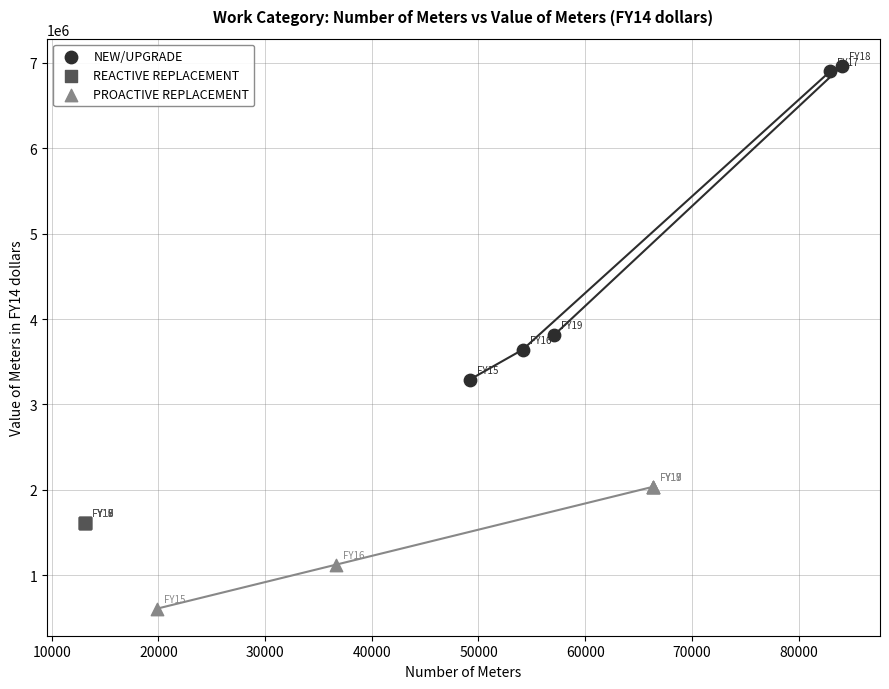

Which series contains the lowest Y value?

PROACTIVE REPLACEMENT